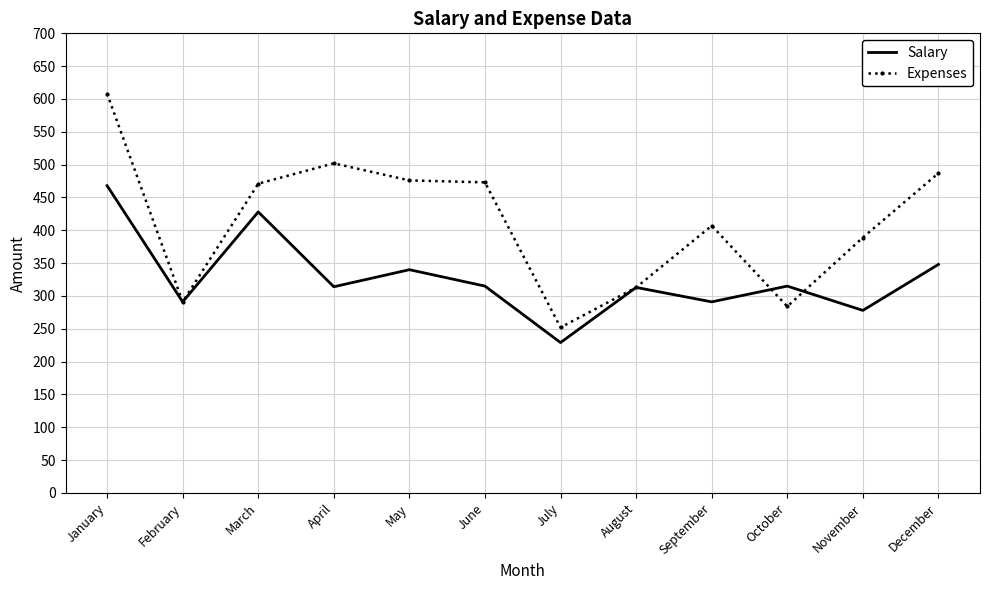

True or false: Expenses has a value of 169 at February.

False